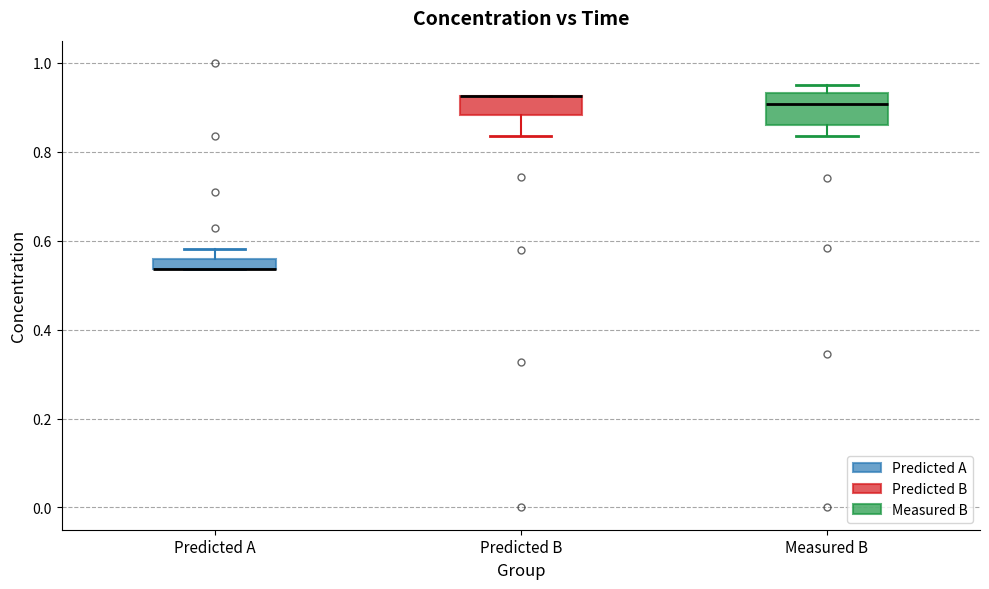

Where is the lower edge of the box for Predicted B on the y-axis? The values are not printed on the chart, so give them approximately, as read against the axis.

0.88